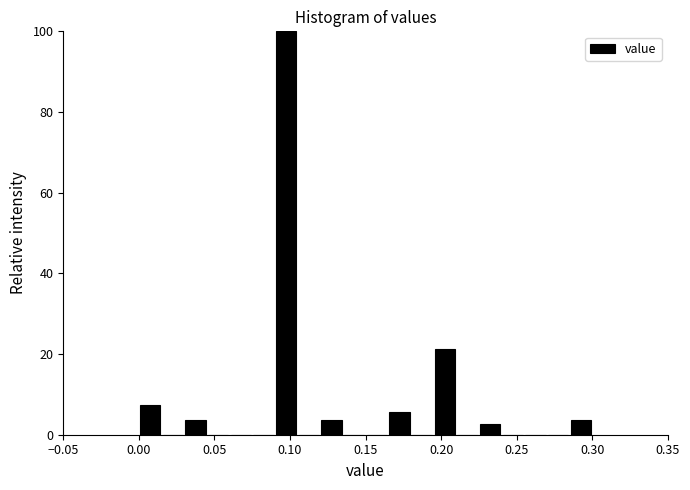

Around what value on the x-axis is the tallest bar? Give the approximate position of its centre, as read against the axis.

0.100